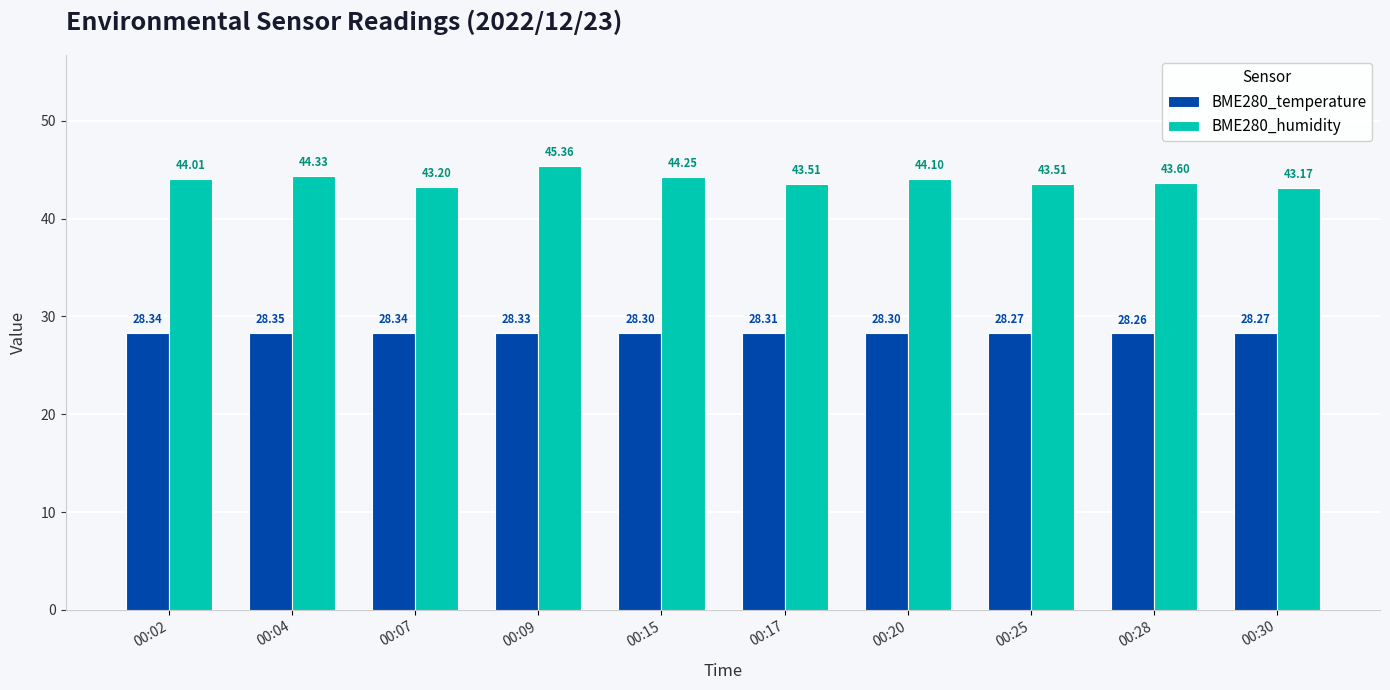

Count the number of categories in the chart.

10